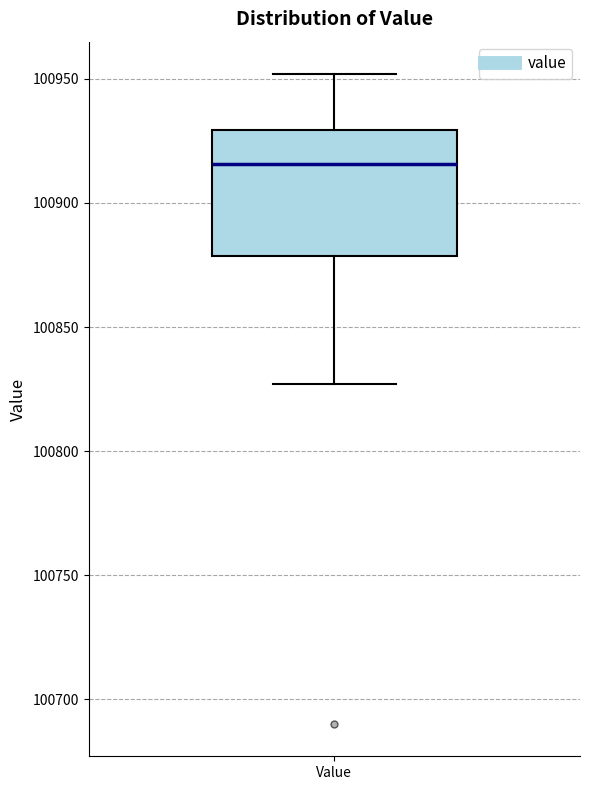

Transcribe this box plot: give where the median line is, the range the box spans, and where the two whiskers end, as read against the y-axis. The values are not printed on the chart, so give them approximately, as read against the axis.

median 100915, box 100880 to 100930, whiskers 100825 to 100950